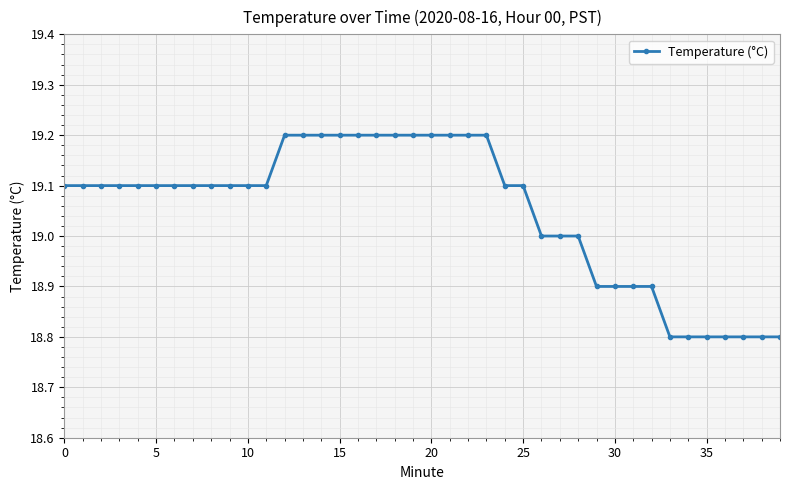

What is the minimum value shown in the chart?

18.8